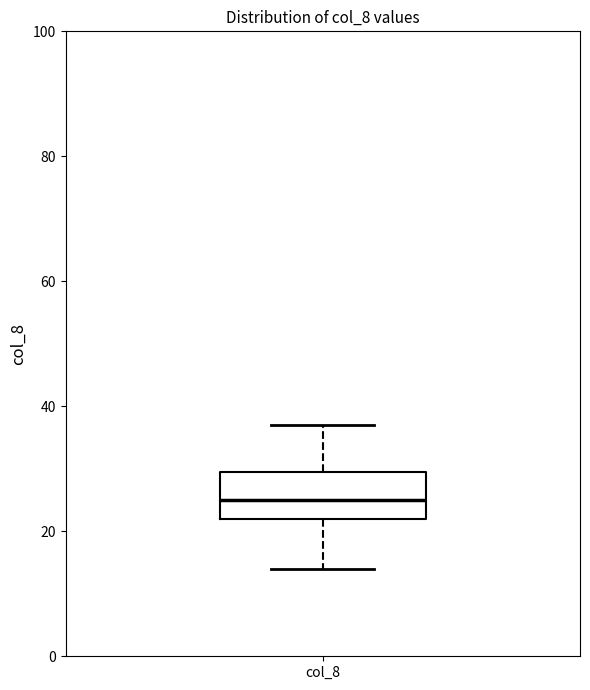

Where is the lower edge of the box for col_8 on the y-axis? The values are not printed on the chart, so give them approximately, as read against the axis.

22